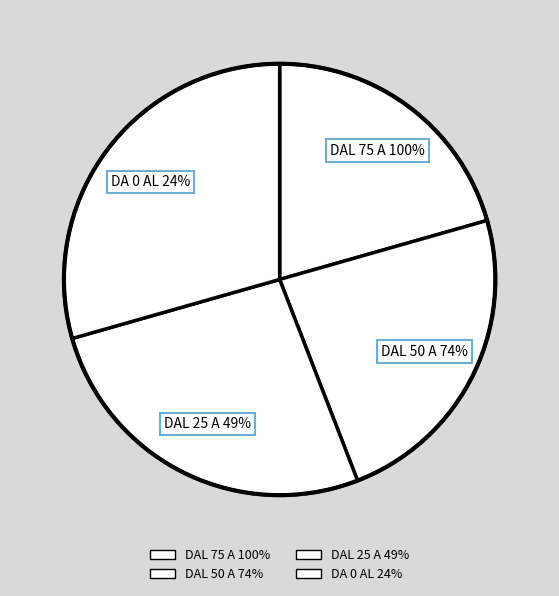

How many slices are in this pie chart?

4